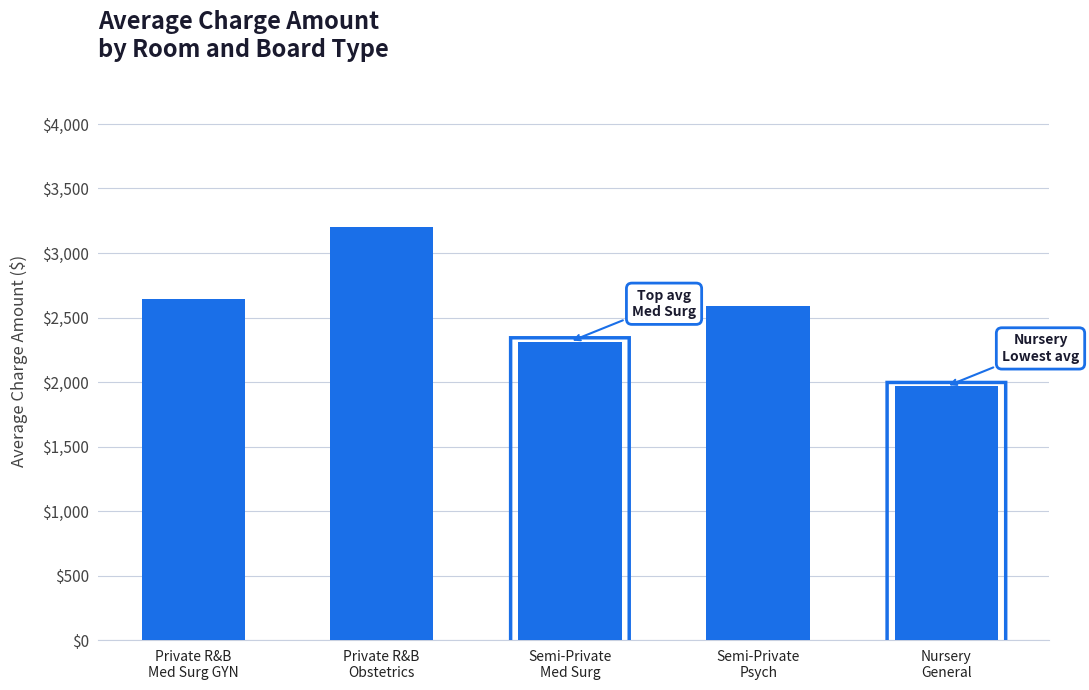

Which has a higher value, Private R&B
Med Surg GYN or Private R&B
Obstetrics?

Private R&B
Obstetrics